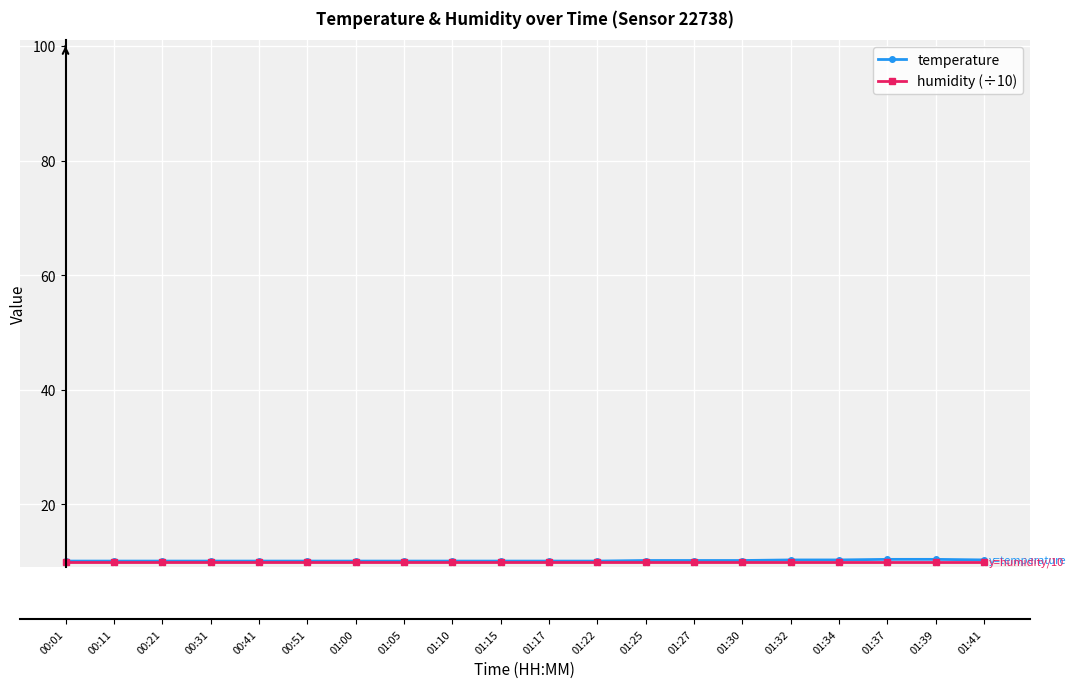

Which series has the largest range (max minus min)?

temperature